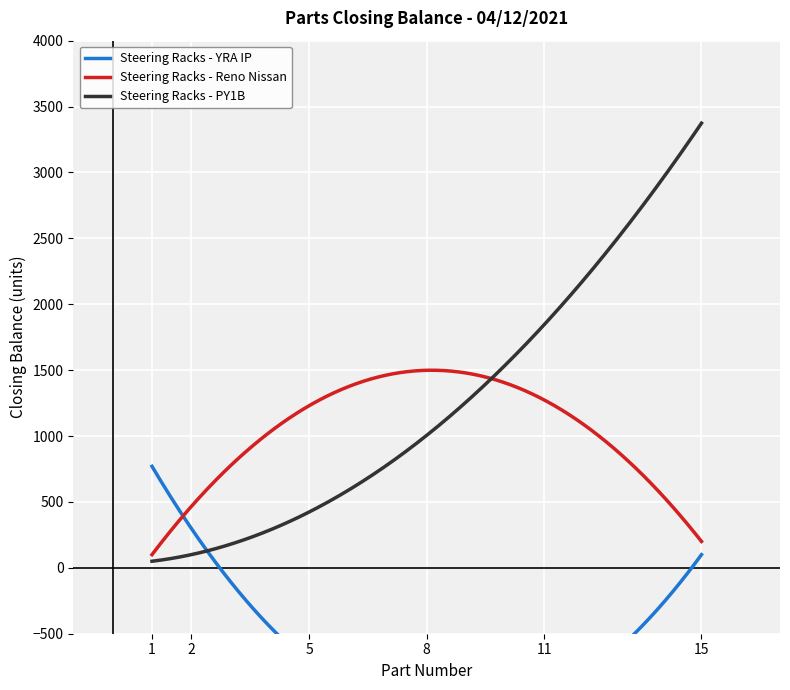

What position from the right is Steering Racks - YRA IP?

3